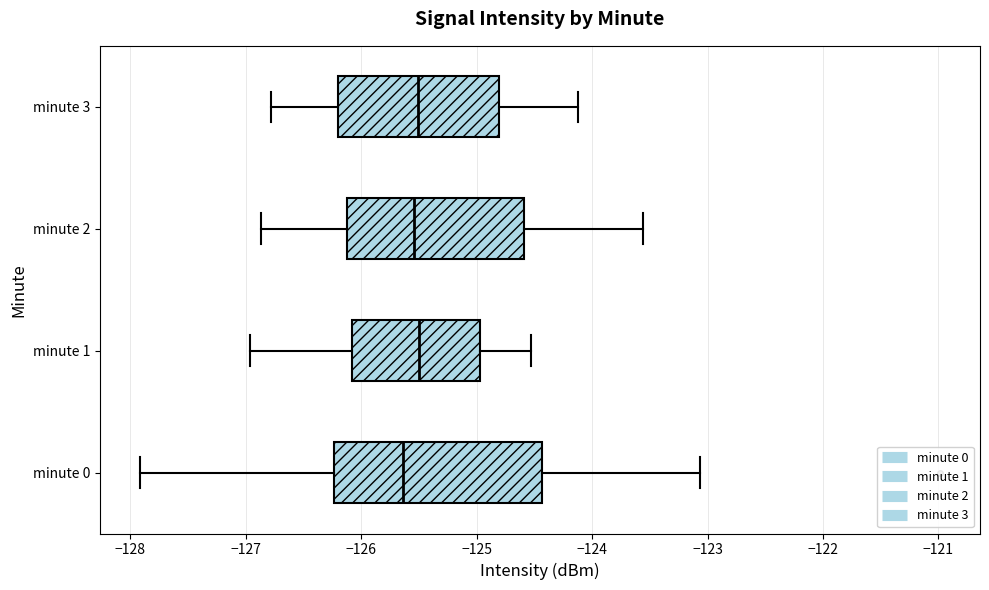

Reading bottom to top, transcribe this box plot: for each box, give where its median line is, the range the box spans, and where its two whiskers end, as read against the x-axis. The values are not printed on the chart, so give them approximately, as read against the axis.

minute 0: median -125.6, box -126.2 to -124.4, whiskers -127.9 to -123.1
minute 1: median -125.5, box -126.1 to -125.0, whiskers -127.0 to -124.5
minute 2: median -125.5, box -126.1 to -124.6, whiskers -126.9 to -123.6
minute 3: median -125.5, box -126.2 to -124.8, whiskers -126.8 to -124.1